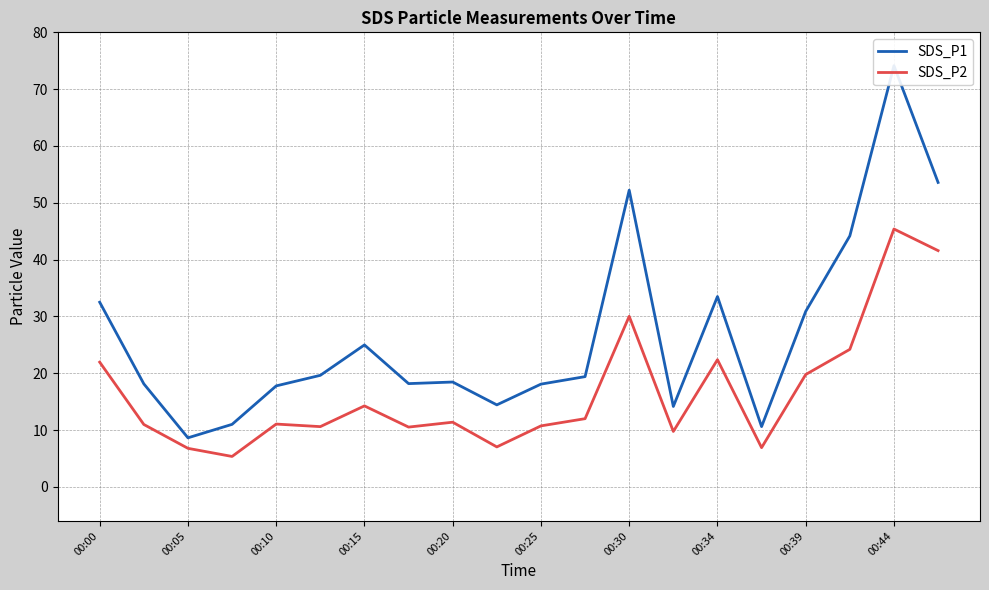

Which category has the highest value in the SDS_P2 series?

00:44